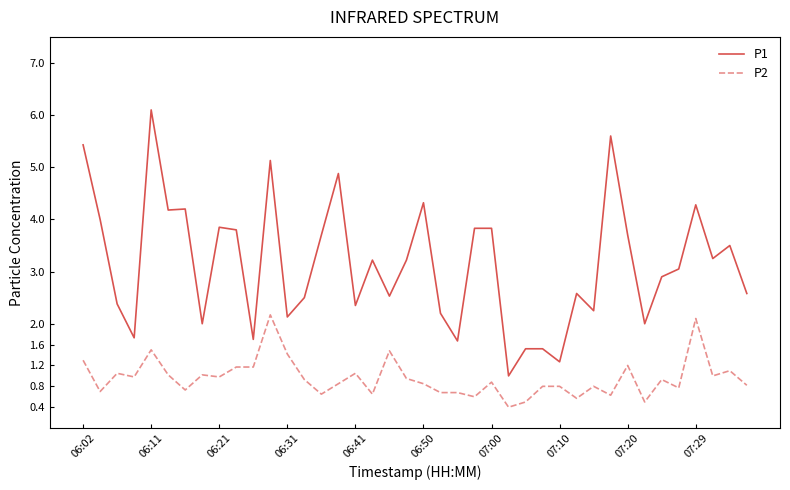

True or false: P2 and P1 cross at least once.

False